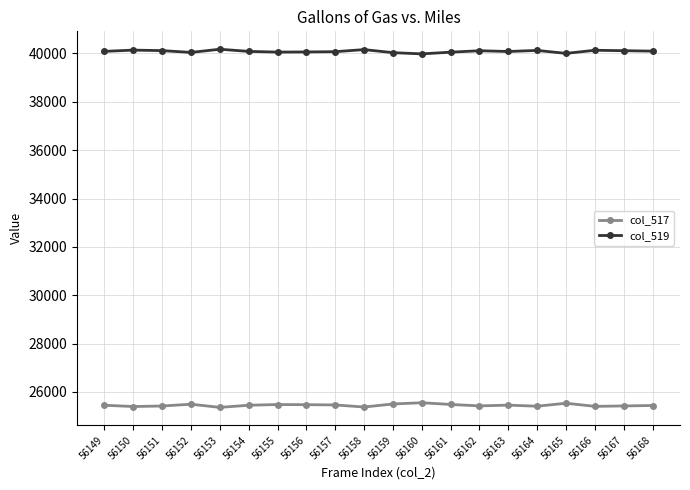

What are all the series names shown in the legend?

col_517, col_519